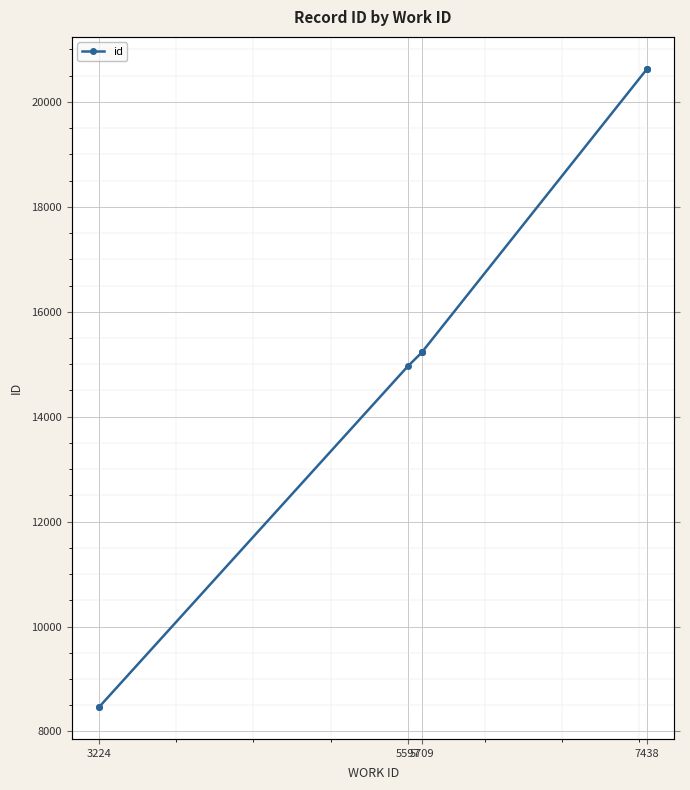

Which has a higher value, 3224 or 5709?

5709